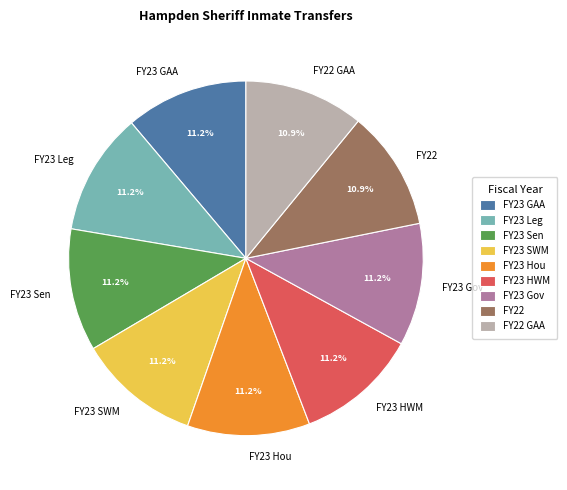

Count the number of slices in the pie.

9